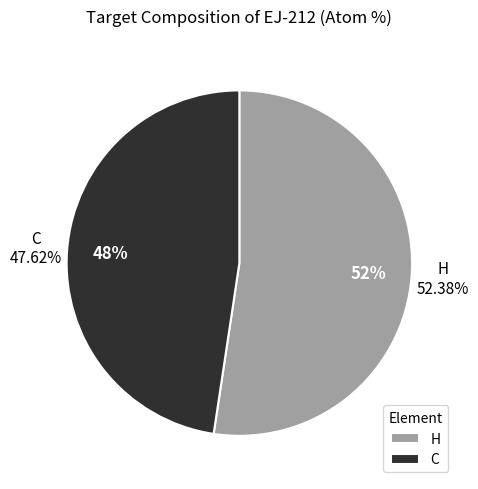

Which slice represents more than half of the pie?

H